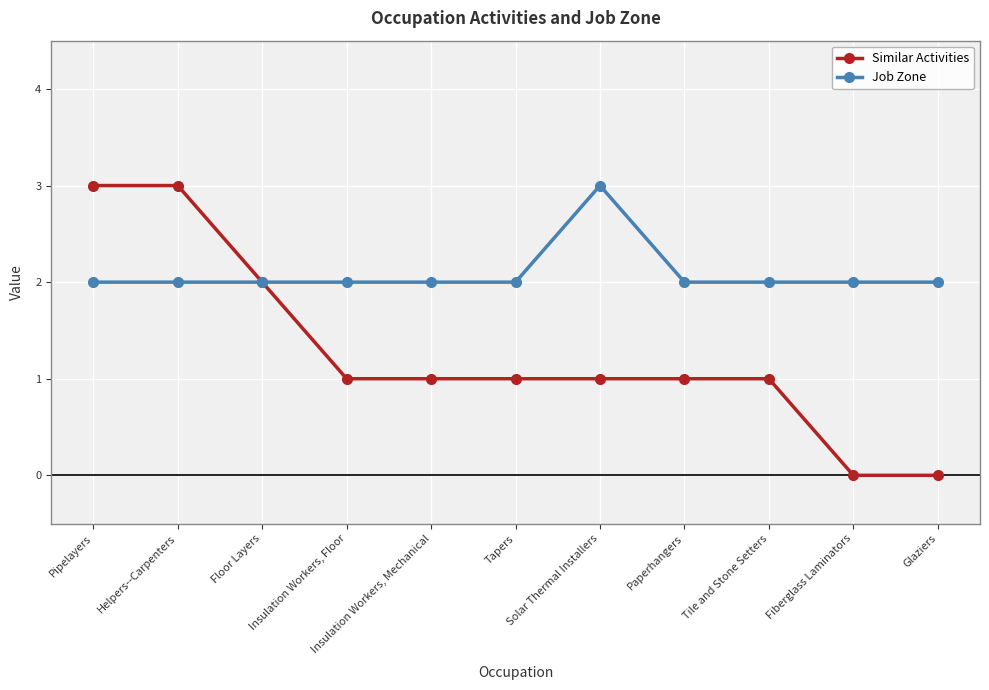

List the series in order of their overall mean, highest first.

Job Zone, Similar Activities